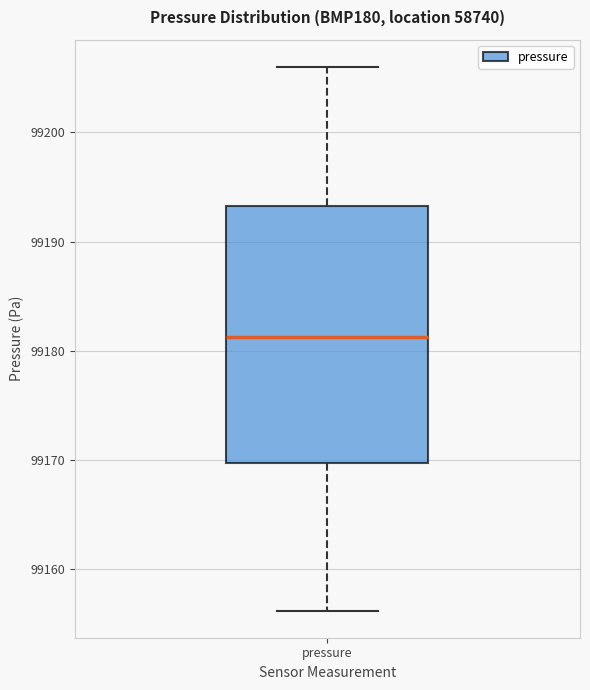

Transcribe this box plot: give where the median line is, the range the box spans, and where the two whiskers end, as read against the y-axis. The values are not printed on the chart, so give them approximately, as read against the axis.

median 99181, box 99170 to 99193, whiskers 99156 to 99206